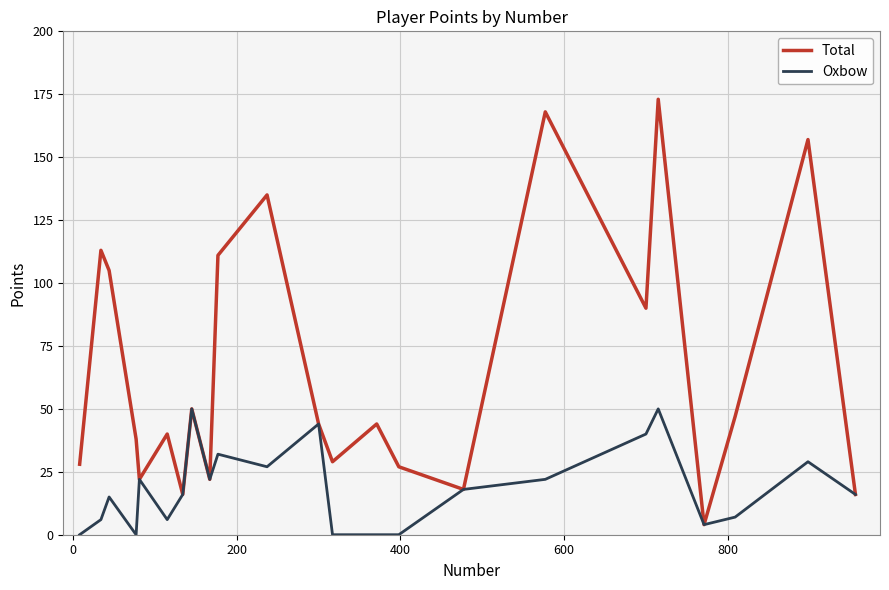

Which series has the largest range (max minus min)?

Total